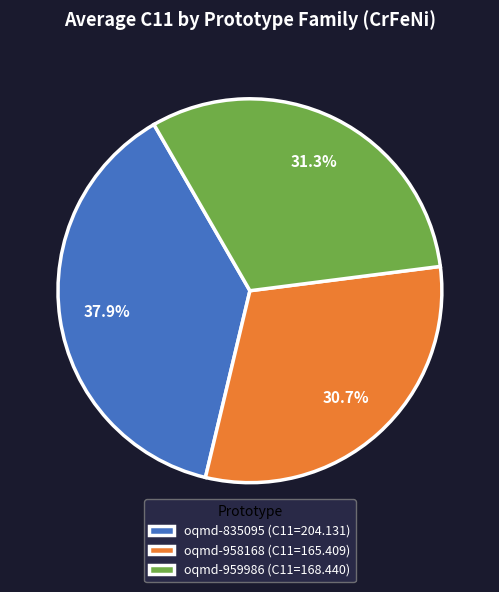

Between oqmd-958168 (C11=165.409) and oqmd-959986 (C11=168.440), which is larger?

oqmd-959986 (C11=168.440)